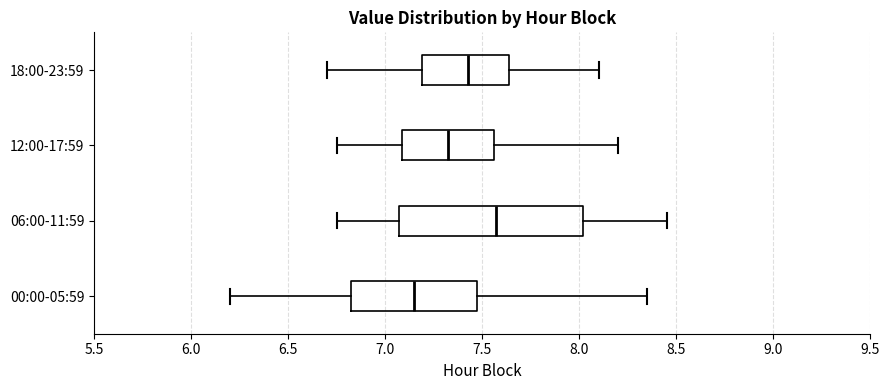

Which box is the widest, from its left edge to its right edge?

06:00-11:59